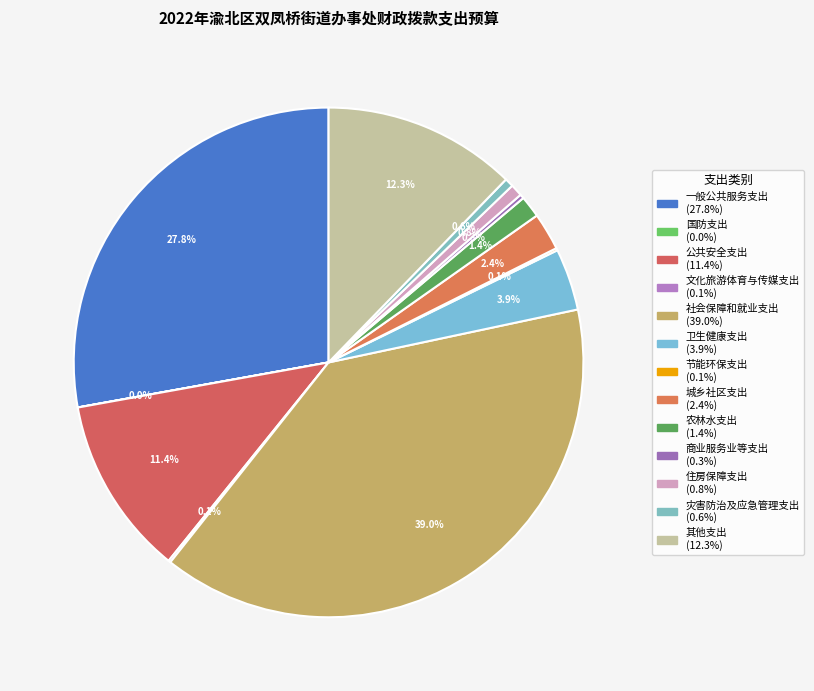

To the nearest percent, what is the difference between the largest and smallest slice percentages?

39%